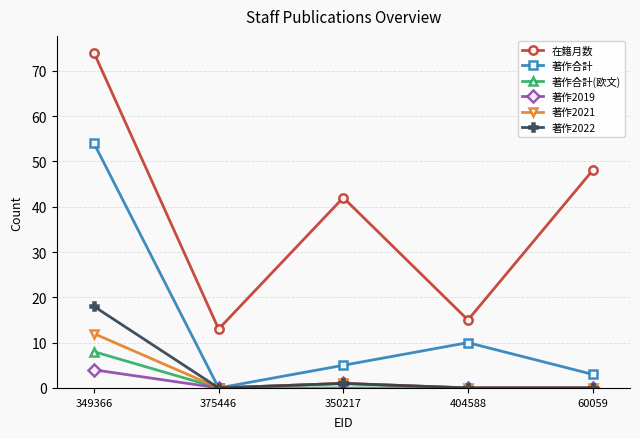

At which category does the chart reach its peak across all series?

349366